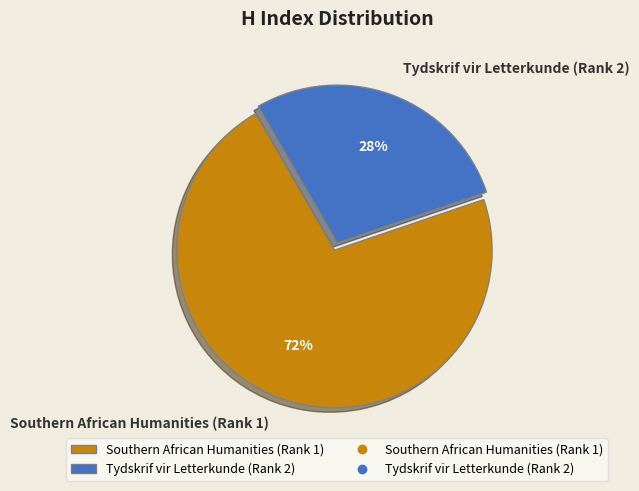

To the nearest percent, what is the difference between the largest and smallest slice percentages?

44%